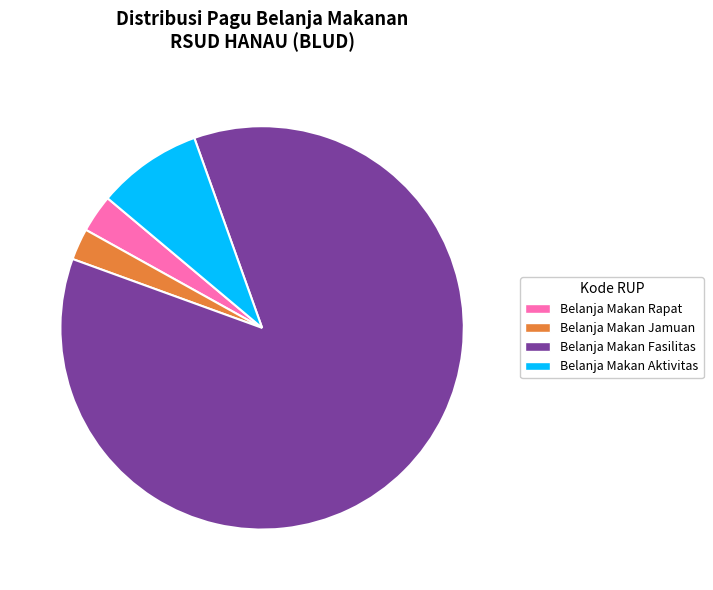

What is the majority slice?

Belanja Makan Fasilitas